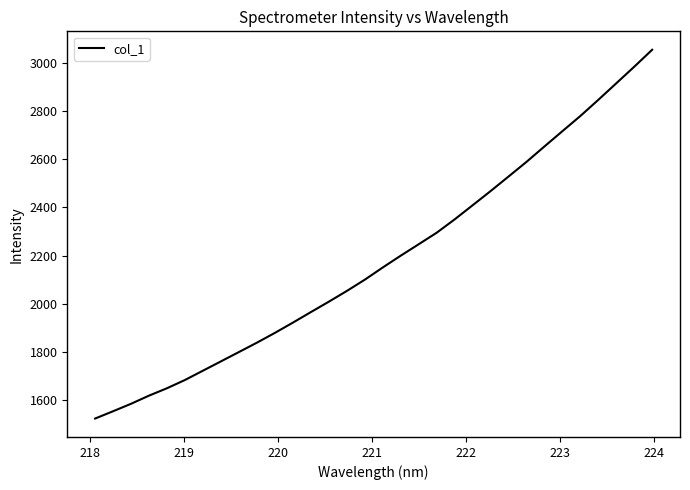

What is the difference between the maximum and minimum values?

1528.4